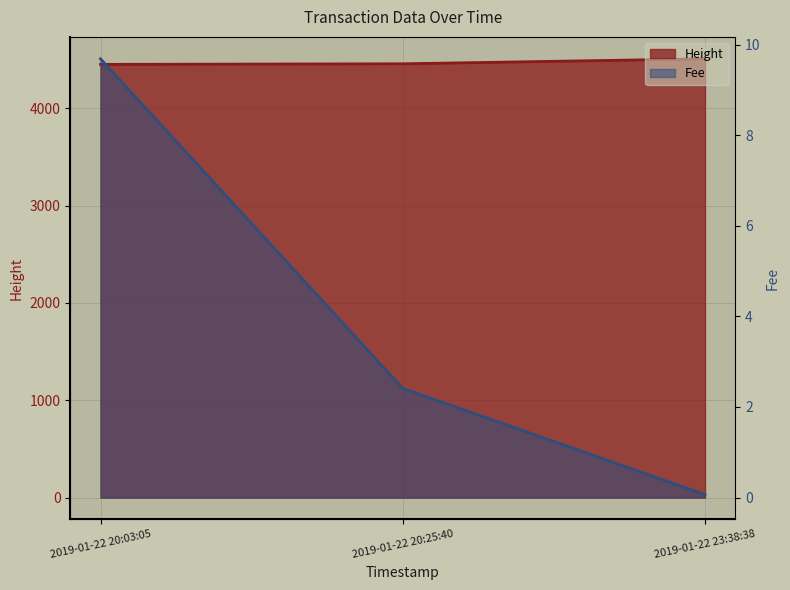

What is the difference between the maximum and minimum values in the Height series?

57.0